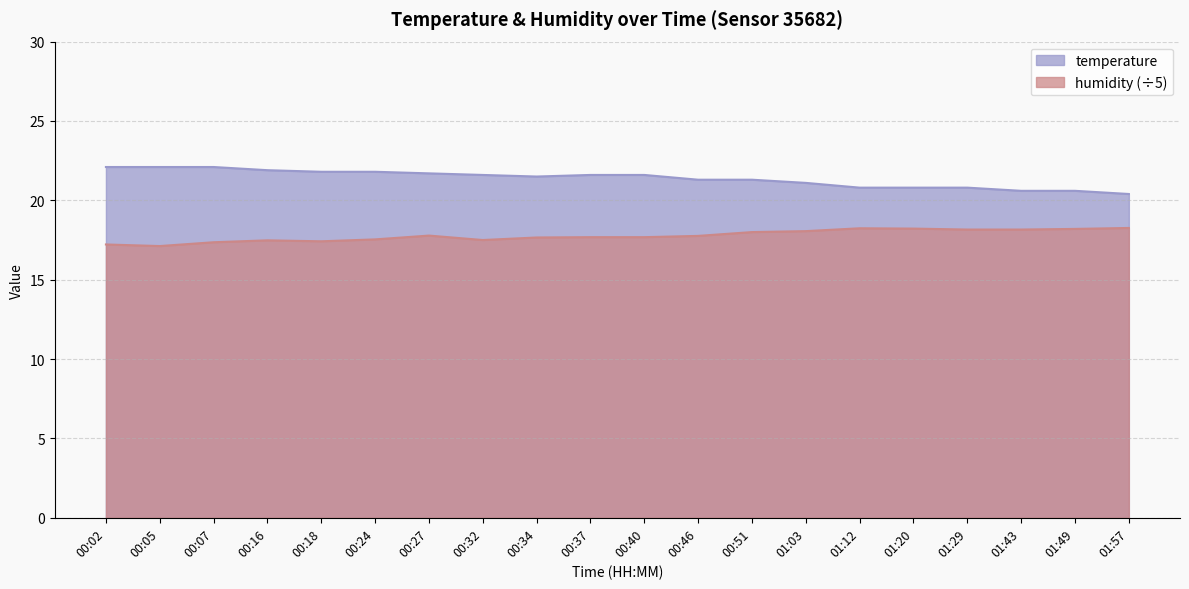

What position from the left is 00:18?

5